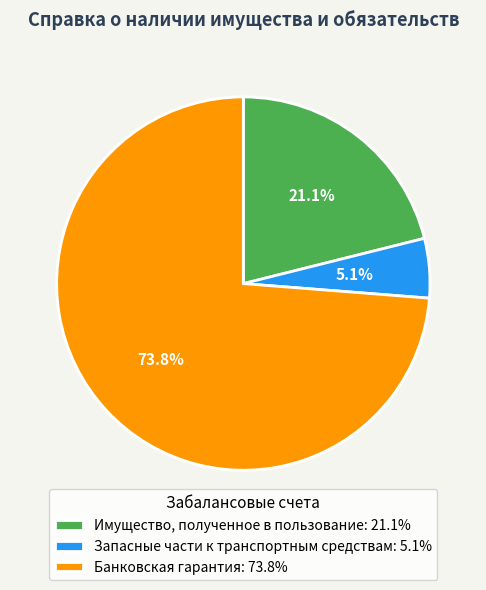

What is the largest slice in the pie chart?

Банковская гарантия